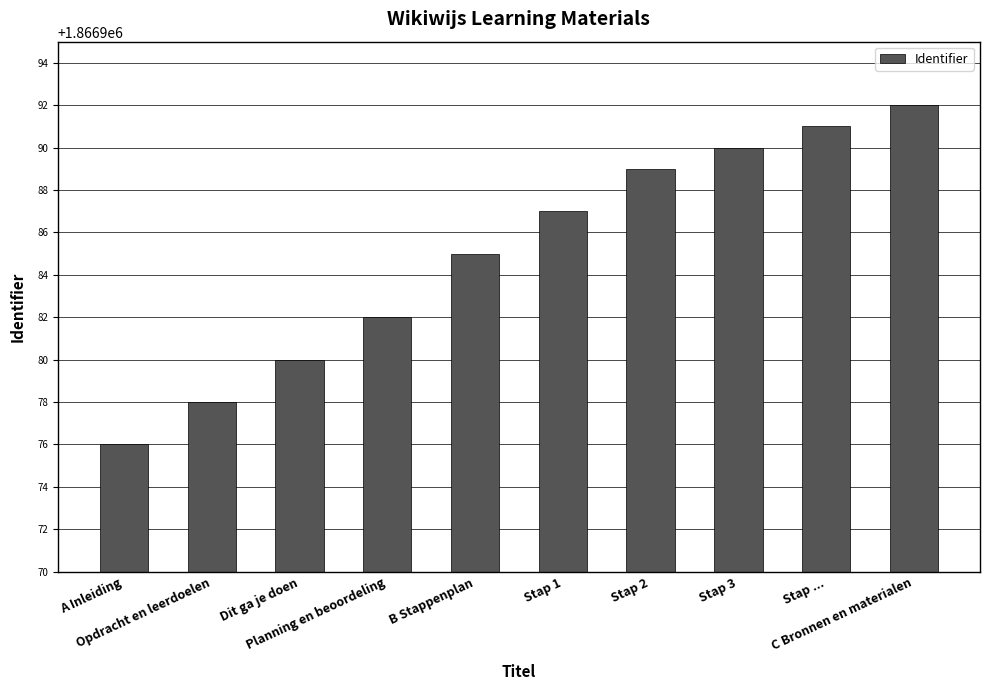

List the labels in order of value, smallest first.

A Inleiding, Opdracht en leerdoelen, Dit ga je doen, Planning en beoordeling, B Stappenplan, Stap 1, Stap 2, Stap 3, Stap ..., C Bronnen en materialen